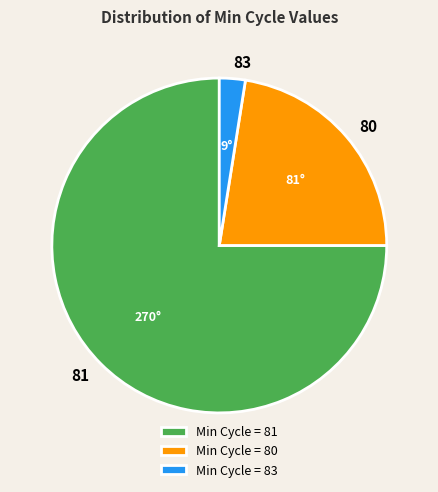

Do 81 and 83 together represent more than half of the pie?

Yes